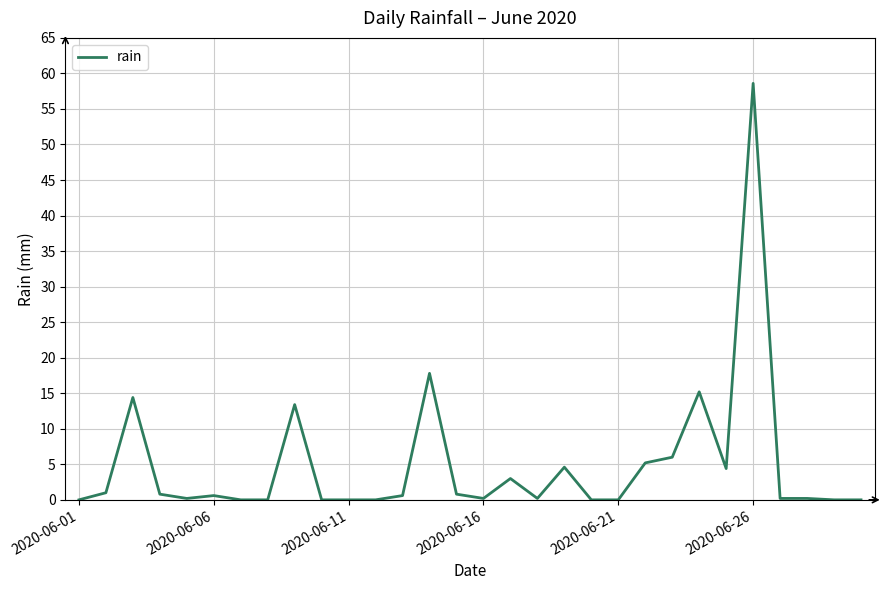

What is the difference between the maximum and minimum values?

58.6